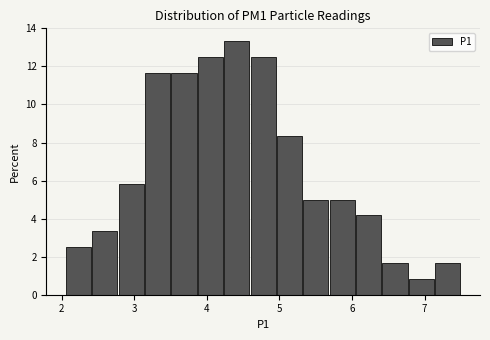

Around what value on the x-axis is the tallest bar? Give the approximate position of its centre, as read against the axis.

4.4